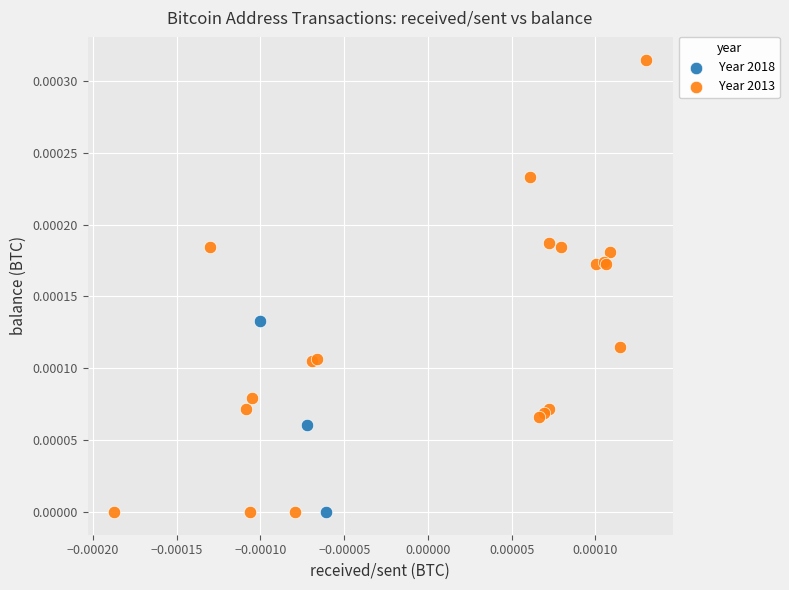

What are all the series names shown in the legend?

Year 2018, Year 2013